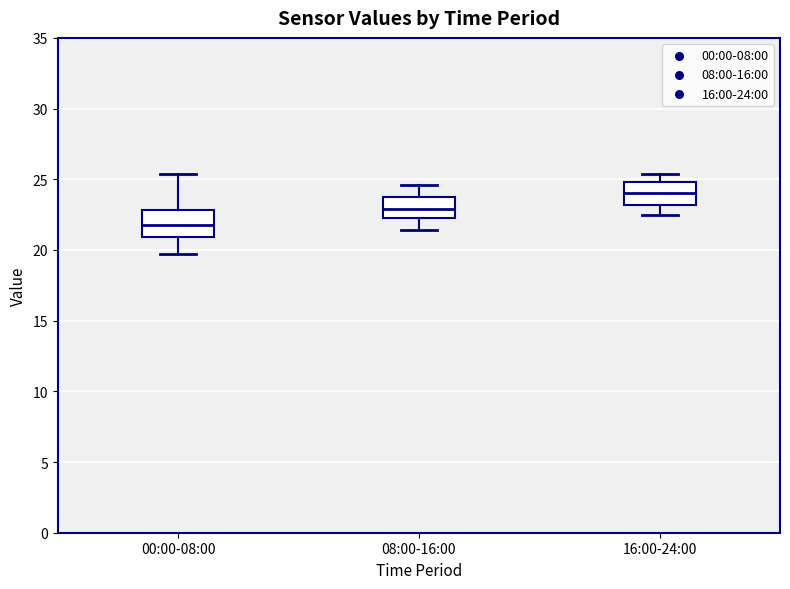

Reading left to right, read every box against the y-axis: the position of its median line, the range the box covers, and the ends of its whiskers. The values are not printed on the chart, so give them approximately, as read against the axis.

00:00-08:00: median 22.0, box 21.0 to 23.0, whiskers 19.5 to 25.5
08:00-16:00: median 23.0, box 22.5 to 23.5, whiskers 21.5 to 24.5
16:00-24:00: median 24.0, box 23.0 to 25.0, whiskers 22.5 to 25.5